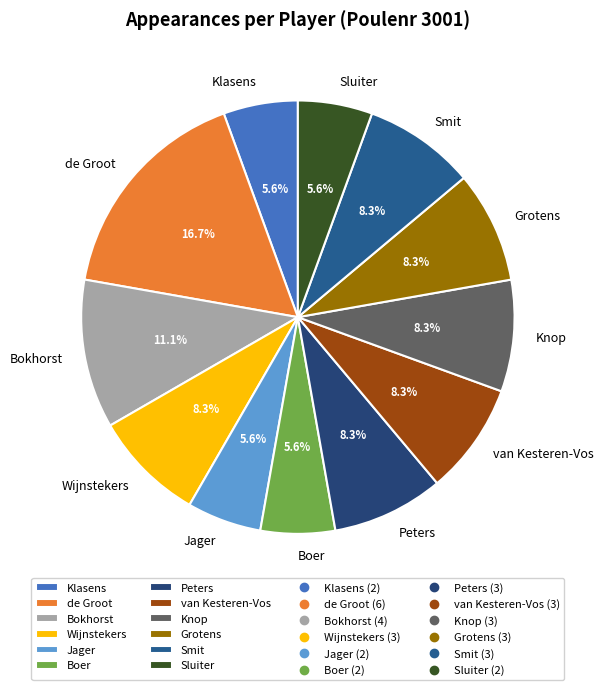

To the nearest percent, what percentage of the pie is Knop?

8%